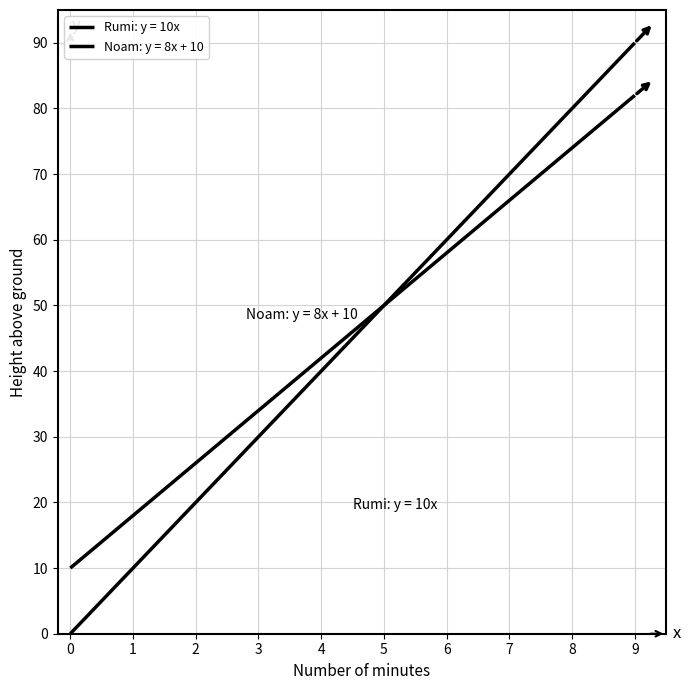

Which series has the largest total across all categories?

Noam: y = 8x + 10